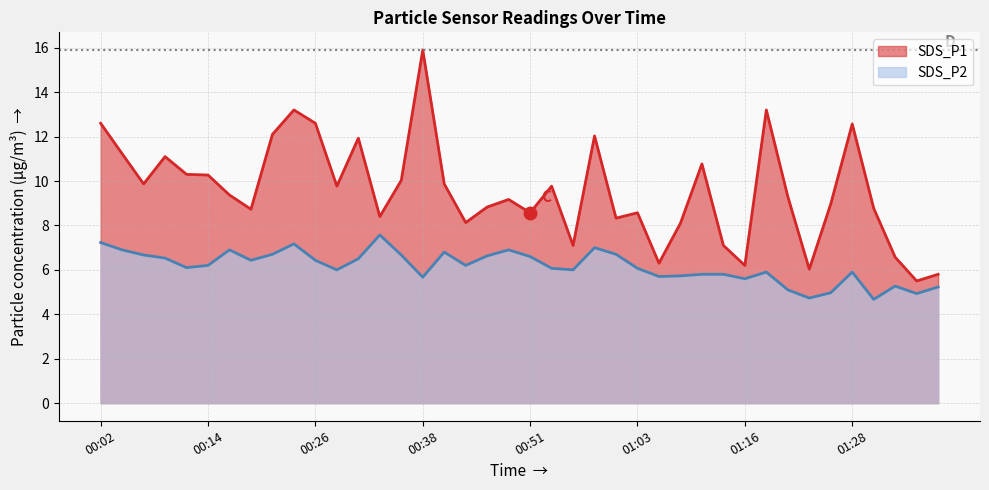

True or false: SDS_P1 and SDS_P2 intersect in this chart.

False